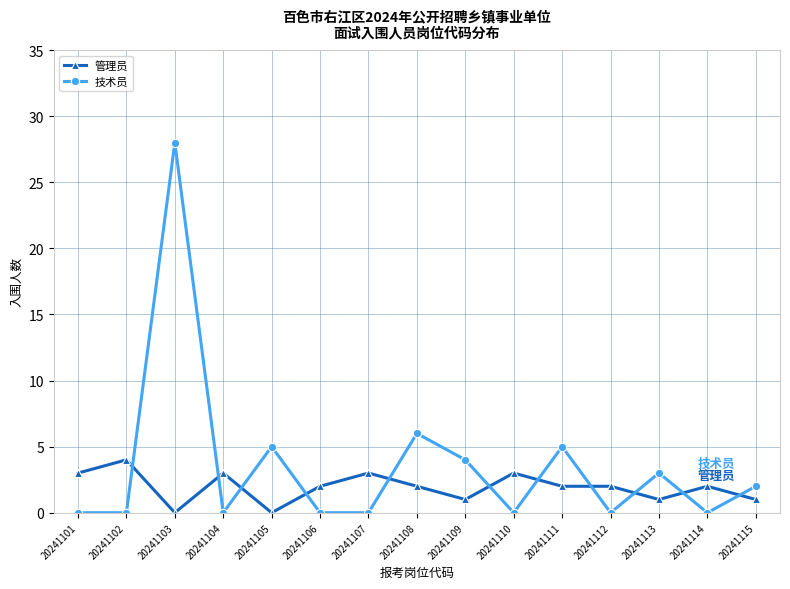

Count the number of data series in this chart.

2